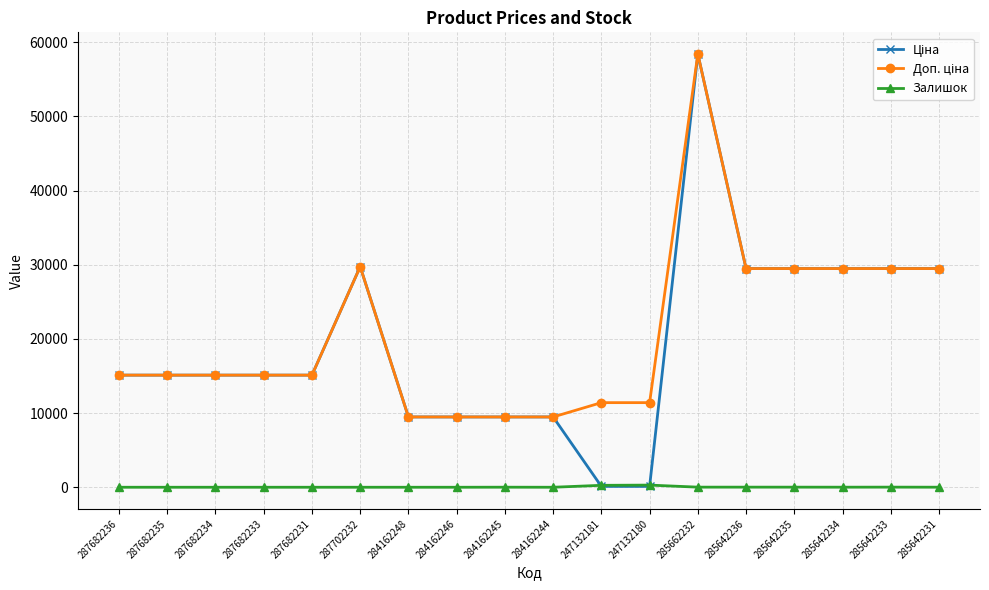

What is the spread (max minus min) of values at 284162246?

9480.1